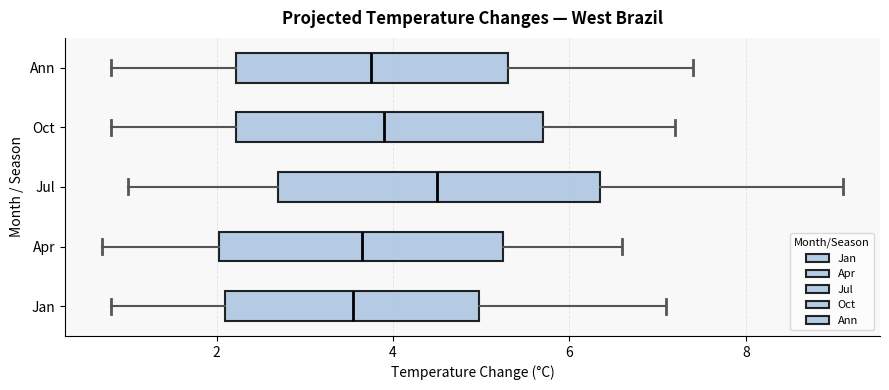

Reading bottom to top, transcribe this box plot: for each box, give where its median line is, the range the box spans, and where its two whiskers end, as read against the x-axis. The values are not printed on the chart, so give them approximately, as read against the axis.

Jan: median 3.6, box 2.2 to 5.0, whiskers 0.8 to 7.2
Apr: median 3.6, box 2.0 to 5.2, whiskers 0.8 to 6.6
Jul: median 4.6, box 2.8 to 6.4, whiskers 1.0 to 9.2
Oct: median 4.0, box 2.2 to 5.8, whiskers 0.8 to 7.2
Ann: median 3.8, box 2.2 to 5.4, whiskers 0.8 to 7.4